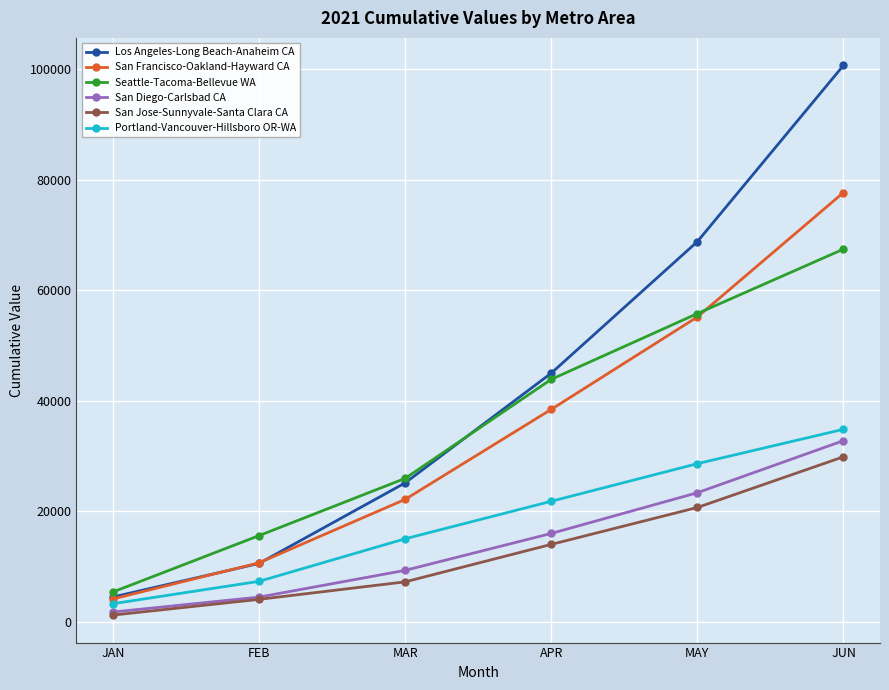

Between JAN and MAR, which series saw the biggest shift?

Los Angeles-Long Beach-Anaheim CA